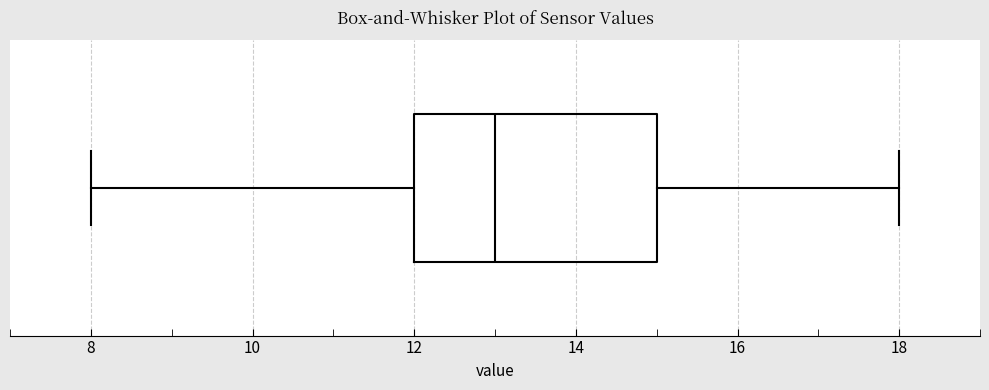

Read this box plot against the x-axis: the position of the median line, the range covered by the box, and the ends of both whiskers. The values are not printed on the chart, so give them approximately, as read against the axis.

median 13, box 12 to 15, whiskers 8 to 18